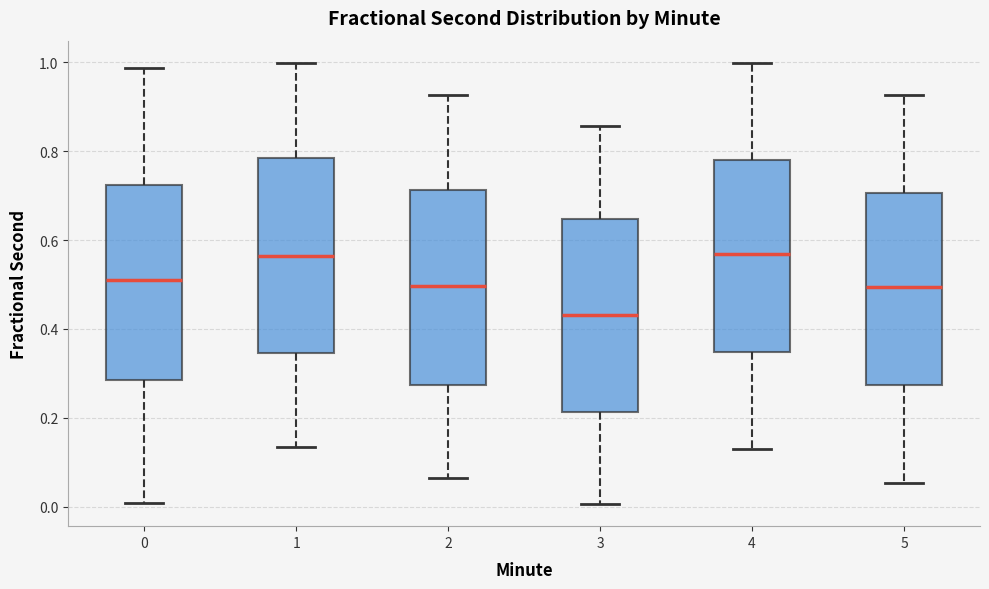

Reading left to right, transcribe this box plot: for each box, give where its median line is, the range the box spans, and where its two whiskers end, as read against the y-axis. The values are not printed on the chart, so give them approximately, as read against the axis.

0: median 0.50, box 0.28 to 0.72, whiskers 0.00 to 0.98
1: median 0.56, box 0.34 to 0.78, whiskers 0.14 to 1.00
2: median 0.50, box 0.28 to 0.72, whiskers 0.06 to 0.92
3: median 0.44, box 0.22 to 0.64, whiskers 0.00 to 0.86
4: median 0.56, box 0.34 to 0.78, whiskers 0.12 to 1.00
5: median 0.50, box 0.28 to 0.70, whiskers 0.06 to 0.92